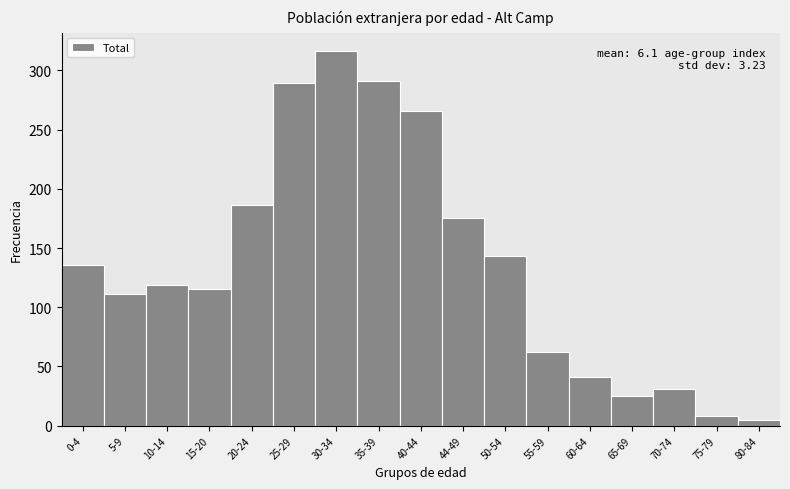

Reading left to right, transcribe all the data shown in this chart.

136	111	119	115	186	289	316	291	266	175	143	62	41	25	31	8	5